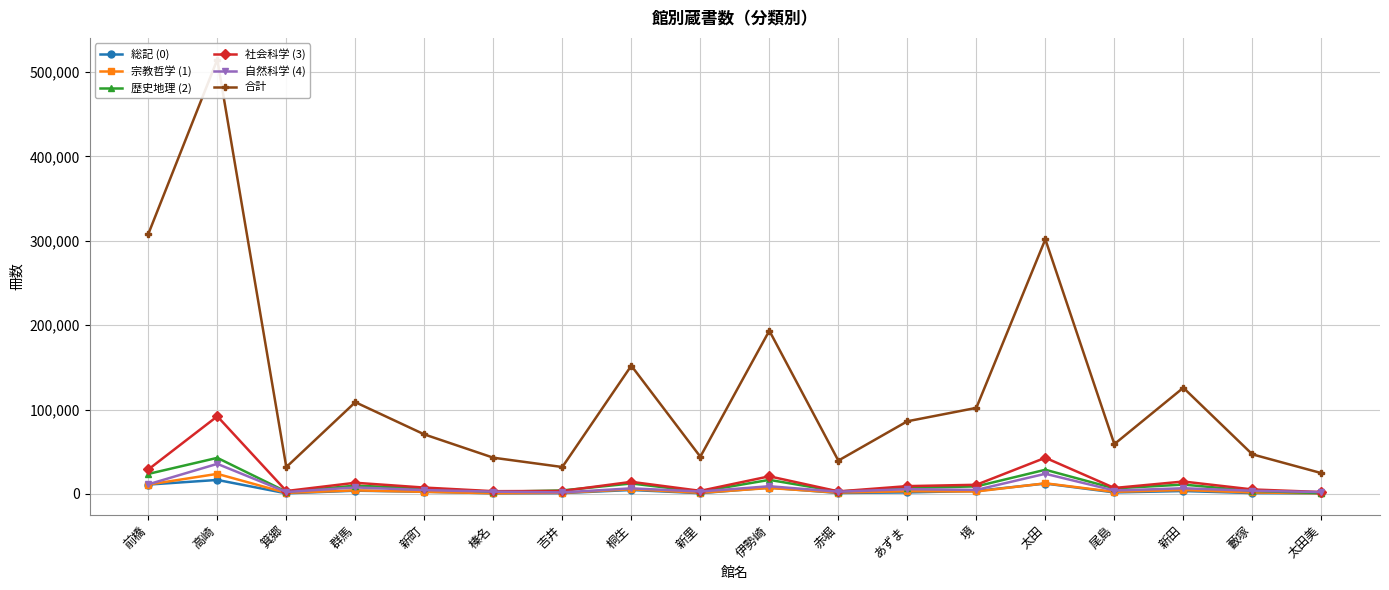

What is the average value of the 歴史地理 (2) series?

10665